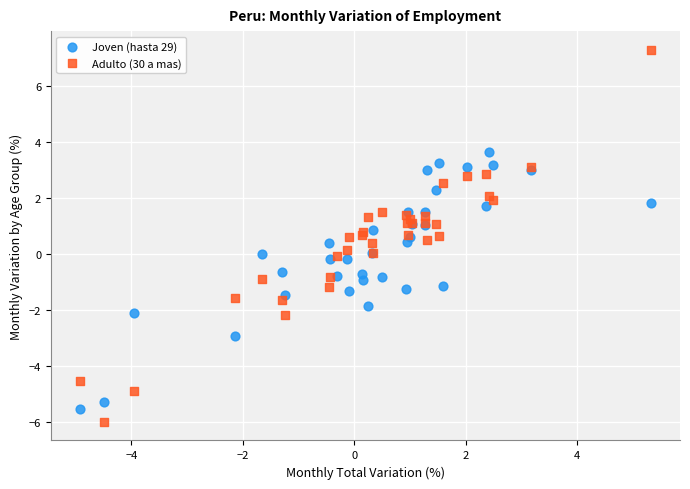

Which series contains the highest Y value?

Adulto (30 a mas)